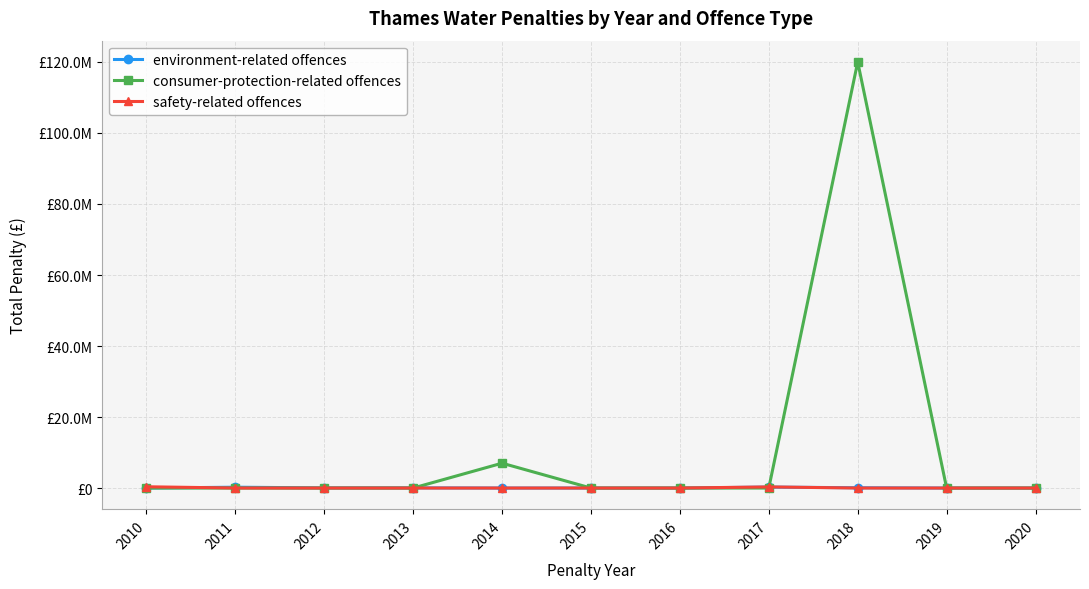

At how many categories does at least one series exceed 20117353?

1